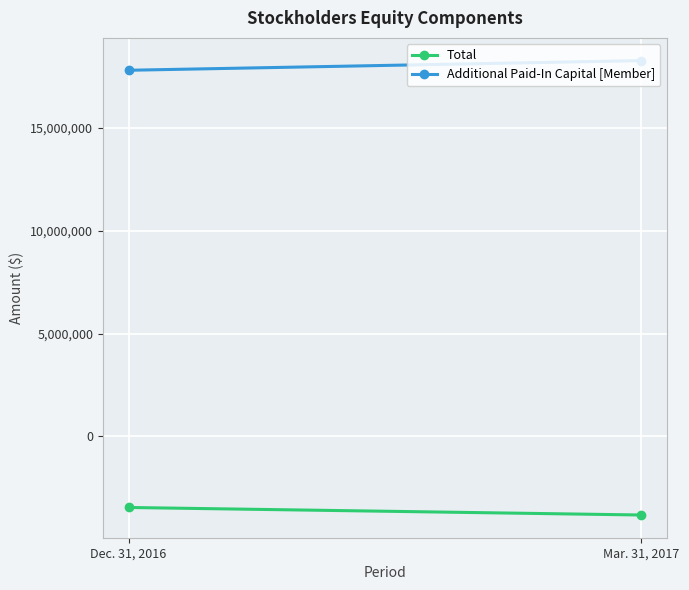

How many distinct data groups are displayed?

2